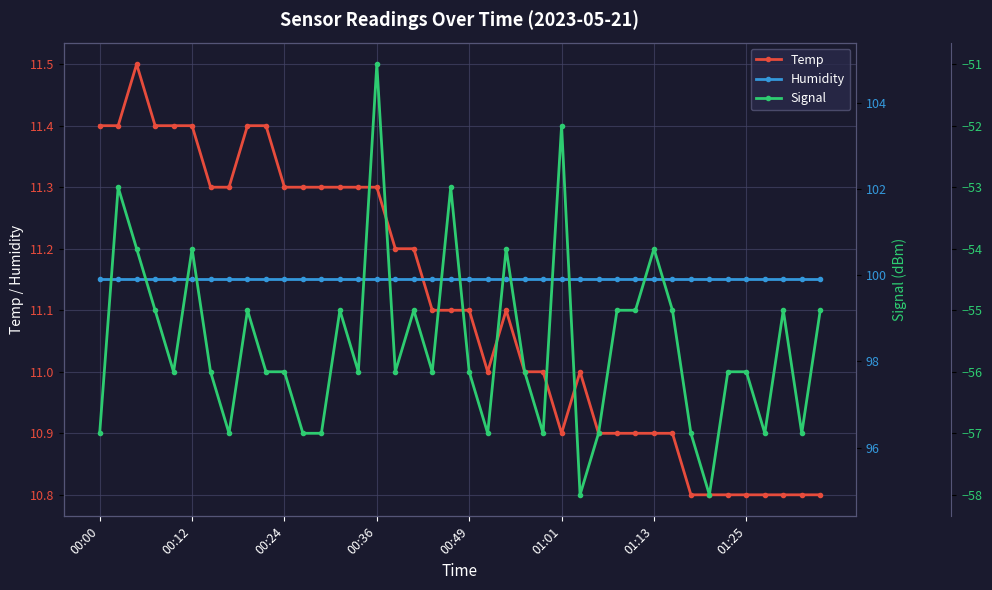

What position from the right is 8?

32